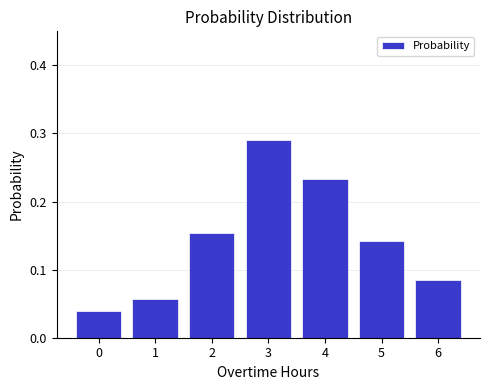

How many values are between 0 and 1?

7